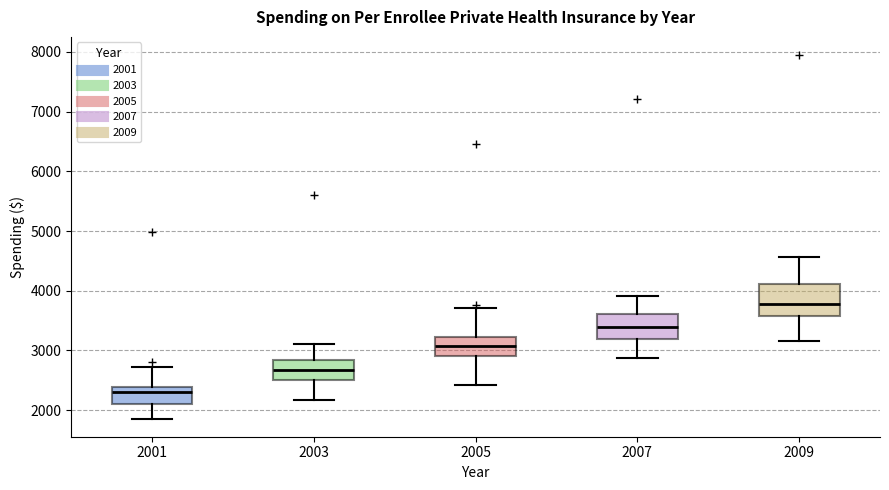

Reading left to right, read every box against the y-axis: the position of its median line, the range the box covers, and the ends of its whiskers. The values are not printed on the chart, so give them approximately, as read against the axis.

2001: median 2300, box 2100 to 2400, whiskers 1900 to 2700
2003: median 2700, box 2500 to 2800, whiskers 2200 to 3100
2005: median 3100, box 2900 to 3200, whiskers 2400 to 3700
2007: median 3400, box 3200 to 3600, whiskers 2900 to 3900
2009: median 3800, box 3600 to 4100, whiskers 3200 to 4600